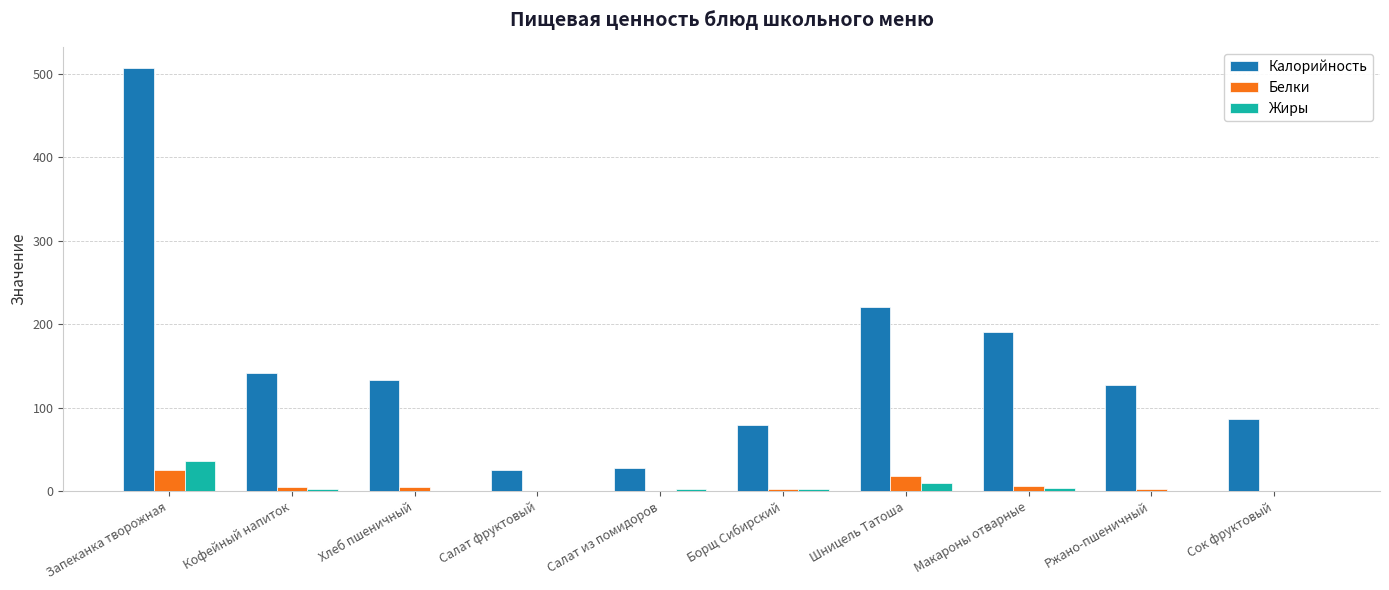

Which label corresponds to the largest value in the chart?

Запеканка творожная